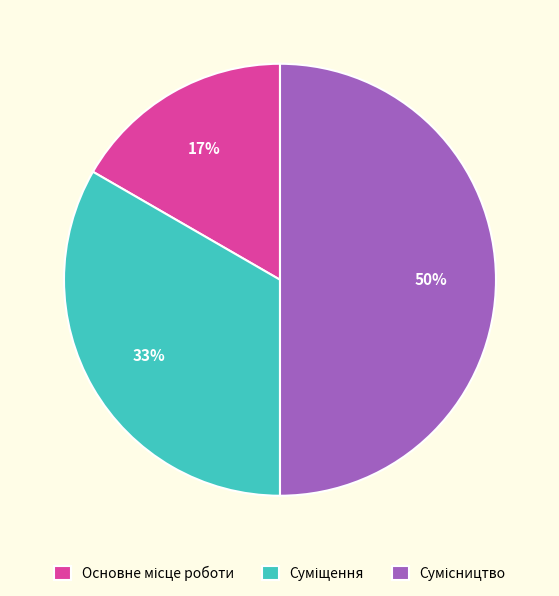

Between Суміщення and Сумісництво, which is larger?

Сумісництво